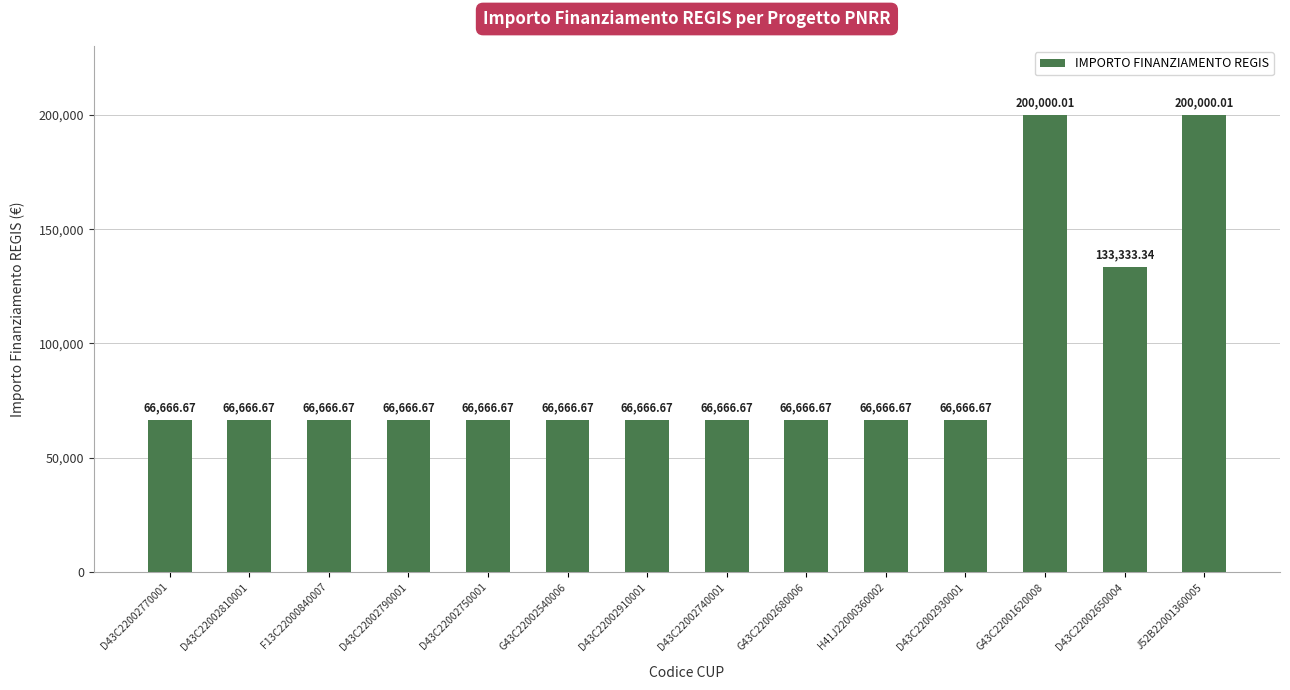

What is the sum of the values at D43C22002750001 and D43C22002740001?

133333.3